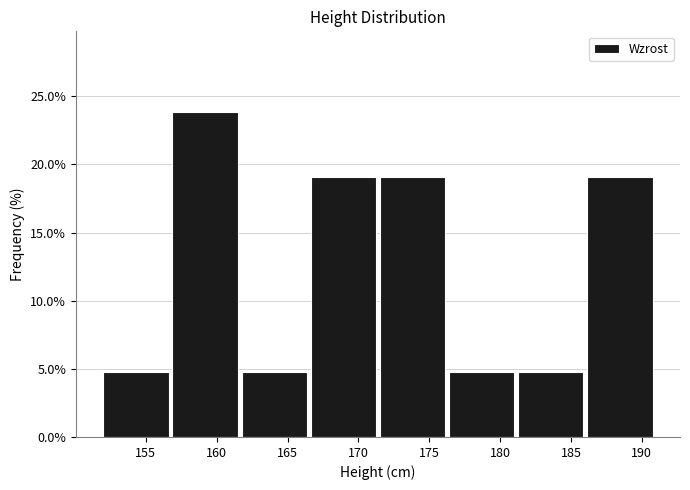

Reading left to right, list every bar in this chart as the range it spans on the x-axis followed by its height. Neither the bar edges nor the heights are printed on the chart, so give them approximately, as read against the axes.

152.0 to 157.0: 5
157.0 to 162.0: 24
162.0 to 166.5: 5
166.5 to 171.5: 19
171.5 to 176.5: 19
176.5 to 181.5: 5
181.5 to 186.0: 5
186.0 to 191.0: 19